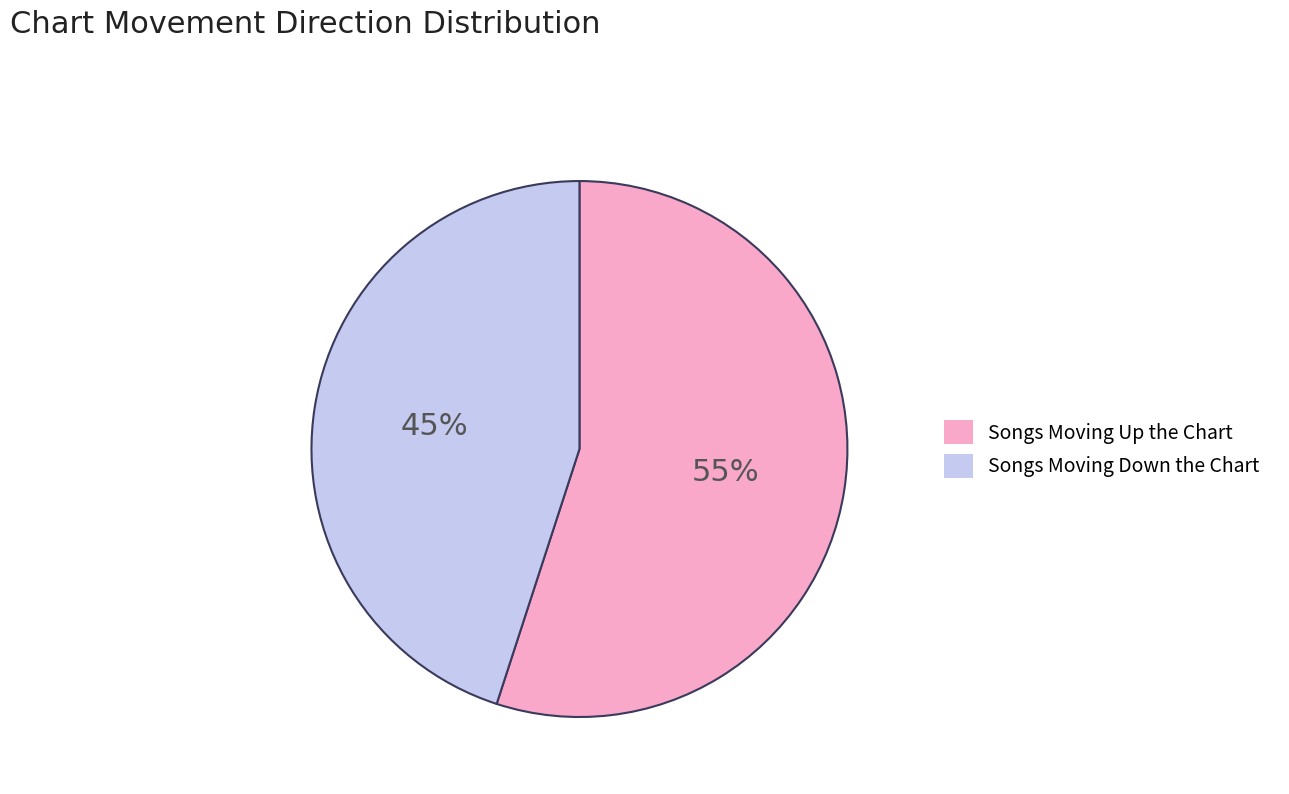

What is the ratio of the value at Songs Moving Up the Chart to the value at Songs Moving Down the Chart?

1.2